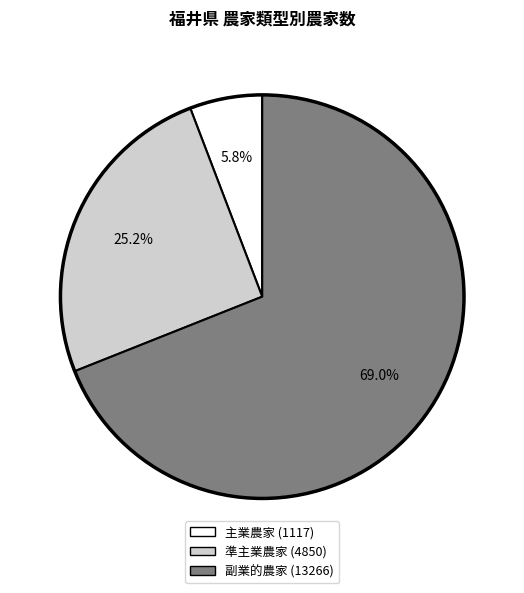

Which has a higher value, 主業農家 or 副業的農家?

副業的農家